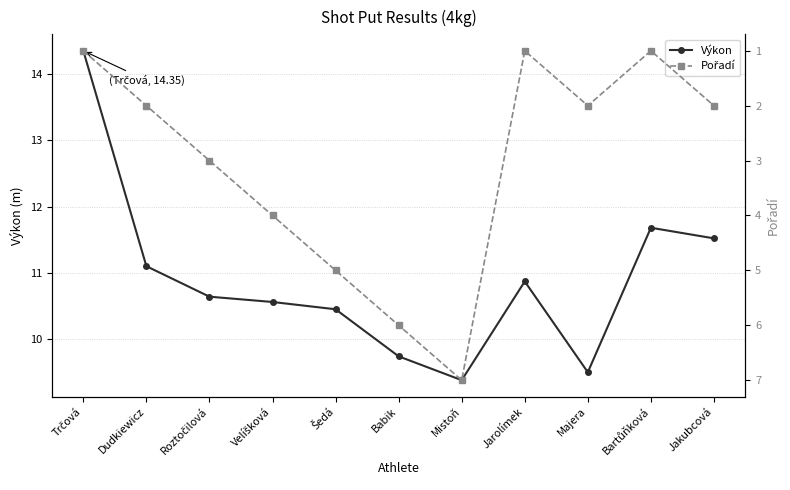

The Výkon series shows 10.4 at Šedá. True or false?

True